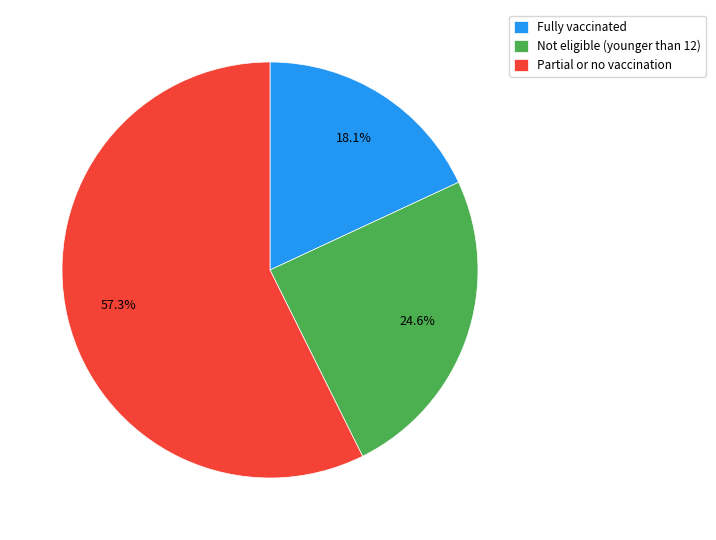

The Partial or no vaccination slice represents 57% of the pie. True or false?

True